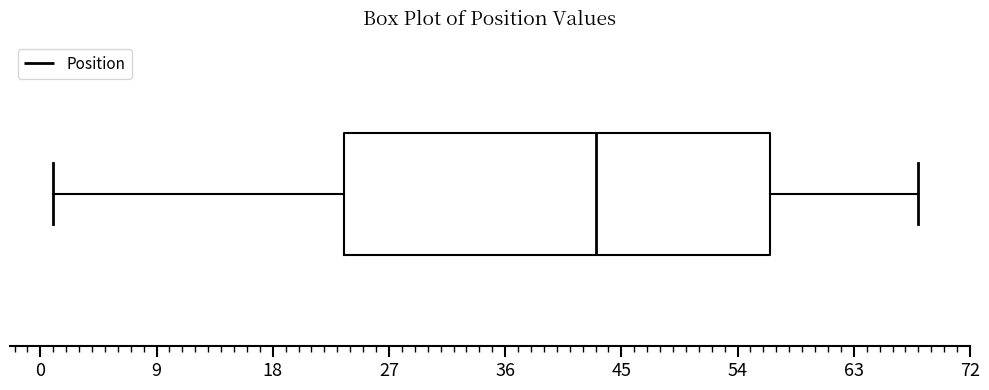

Transcribe this box plot: give where the median line is, the range the box spans, and where the two whiskers end, as read against the x-axis. The values are not printed on the chart, so give them approximately, as read against the axis.

median 43, box 24 to 57, whiskers 1 to 68